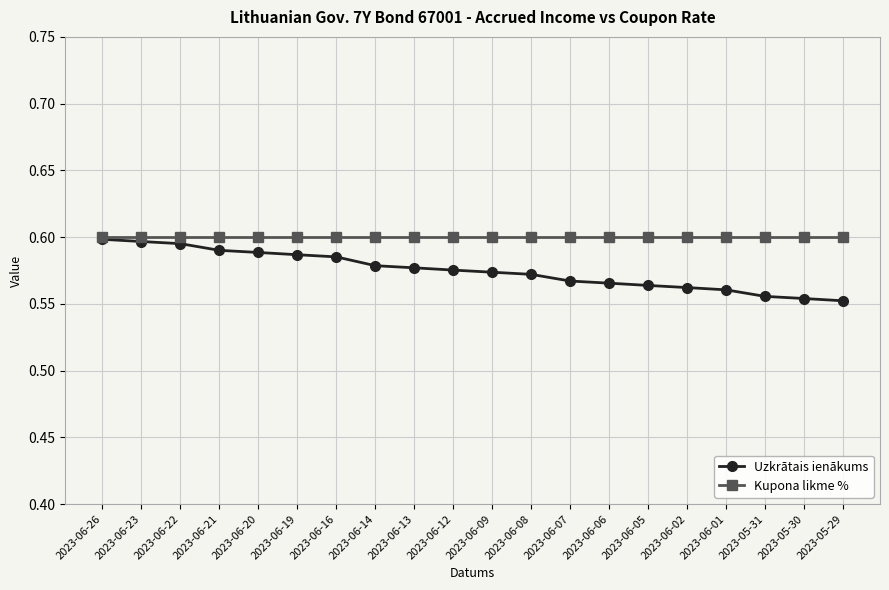

Is this an area chart (filled region under the line)?

No